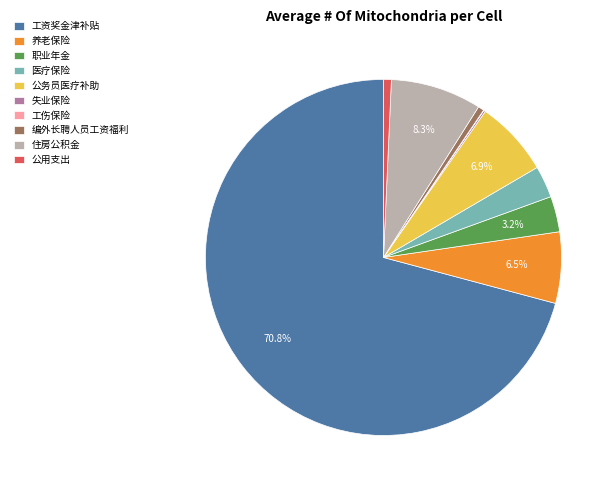

Is there a majority slice in this chart?

Yes